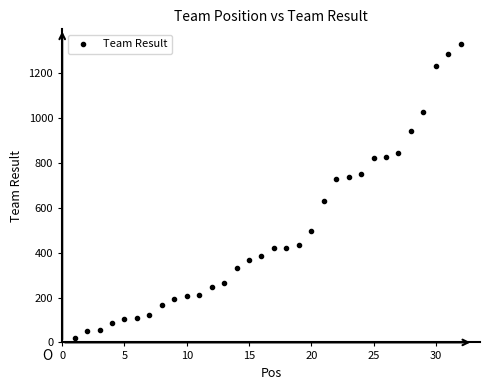

What is the range of X values (max minus min)?

31